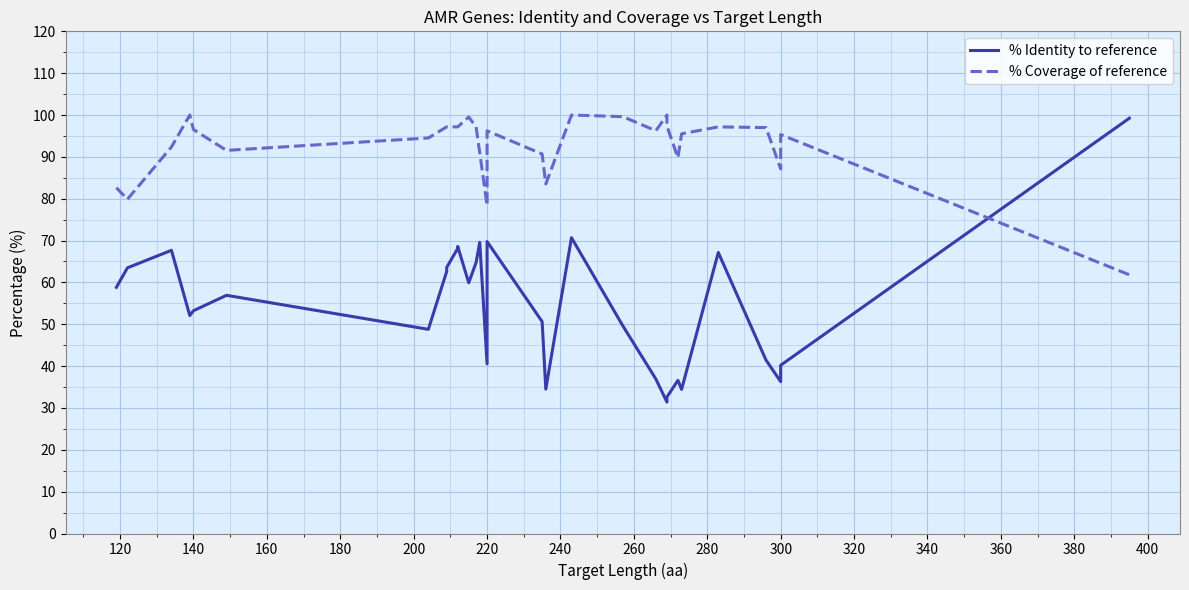

What are all the series names shown in the legend?

% Identity to reference, % Coverage of reference